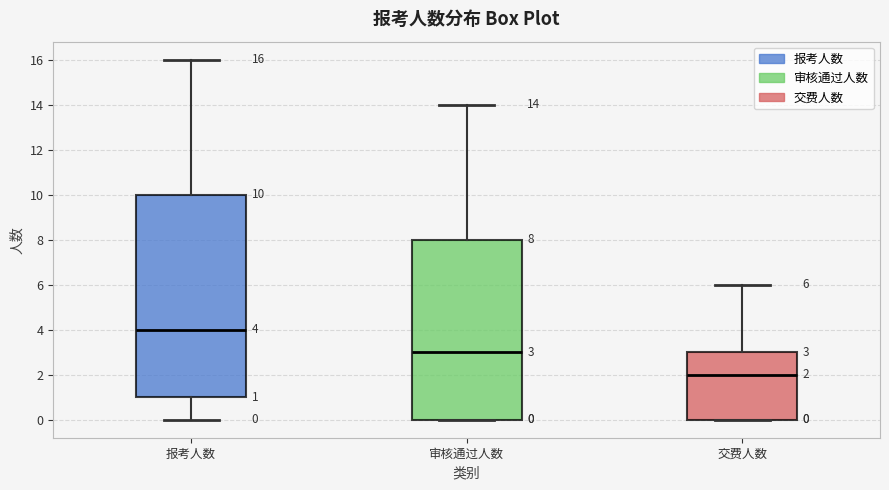

Comparing the boxes themselves (not the whiskers), which one is the tallest?

报考人数